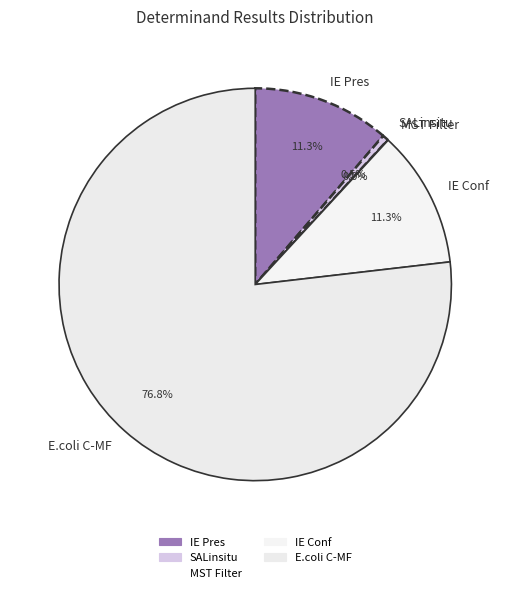

Does E.coli C-MF account for over 50% of the chart?

Yes